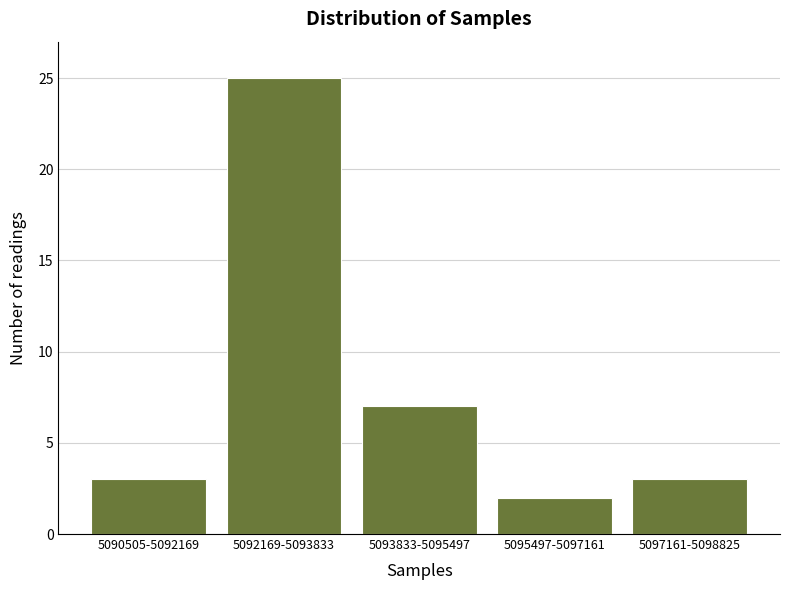

Reading left to right, extract all data points from this chart.

5090505-5092169=3	5092169-5093833=25	5093833-5095497=7	5095497-5097161=2	5097161-5098825=3